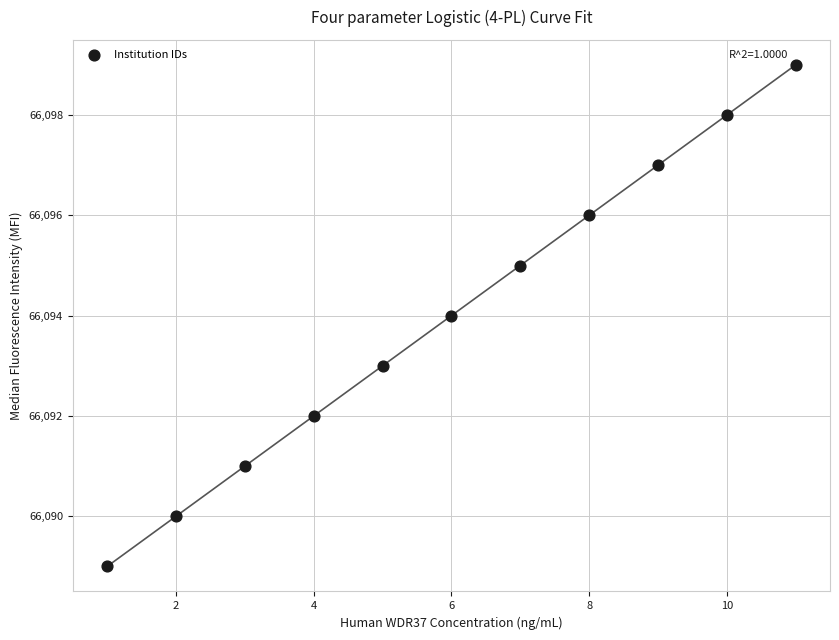

What is the average Y value?

66094